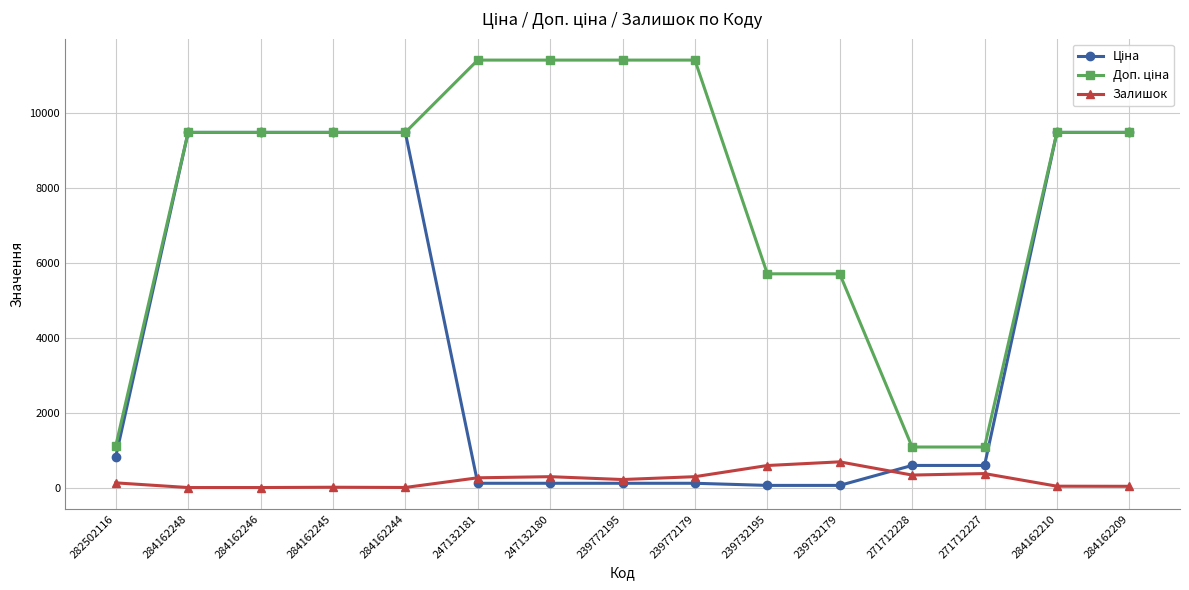

What is the greatest value displayed?

11410.0